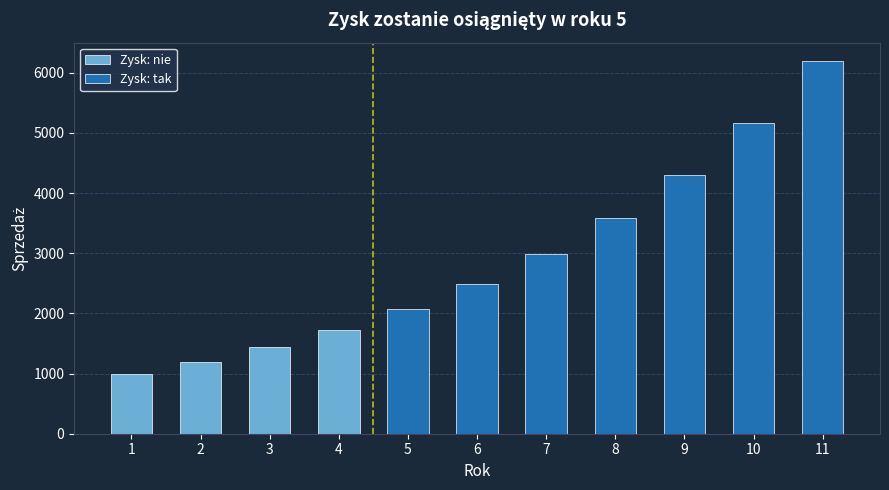

What is the maximum value shown in the chart?

6191.7